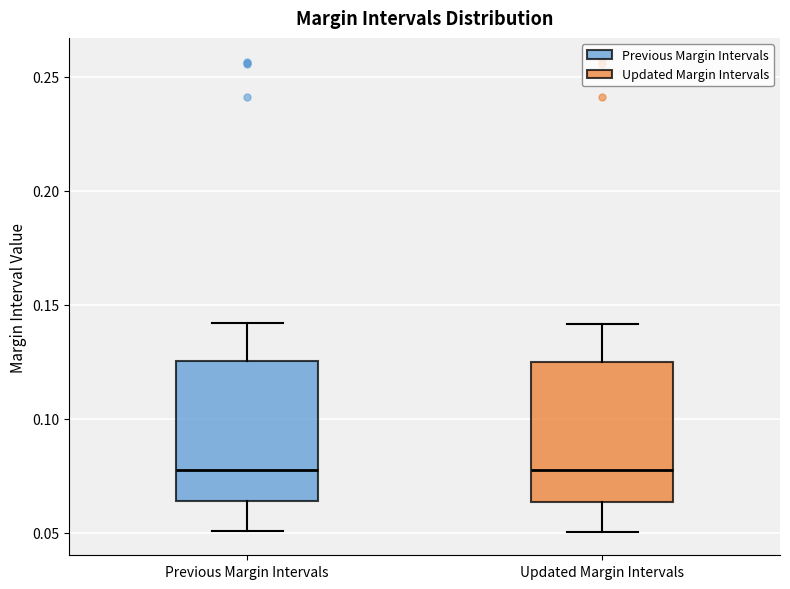

Where does the lower whisker of the box for Updated Margin Intervals end on the y-axis? The values are not printed on the chart, so give them approximately, as read against the axis.

0.050